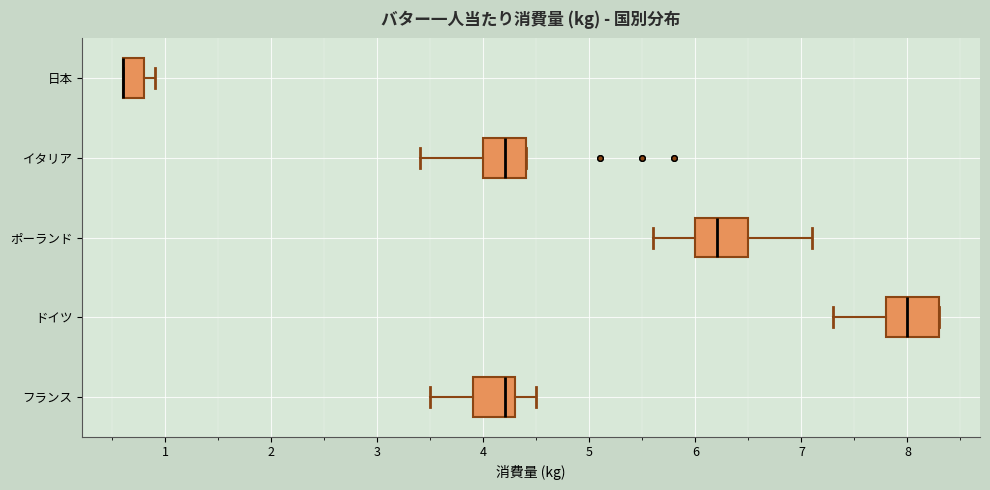

Where is the right edge of the box for 日本 on the x-axis? The values are not printed on the chart, so give them approximately, as read against the axis.

0.8